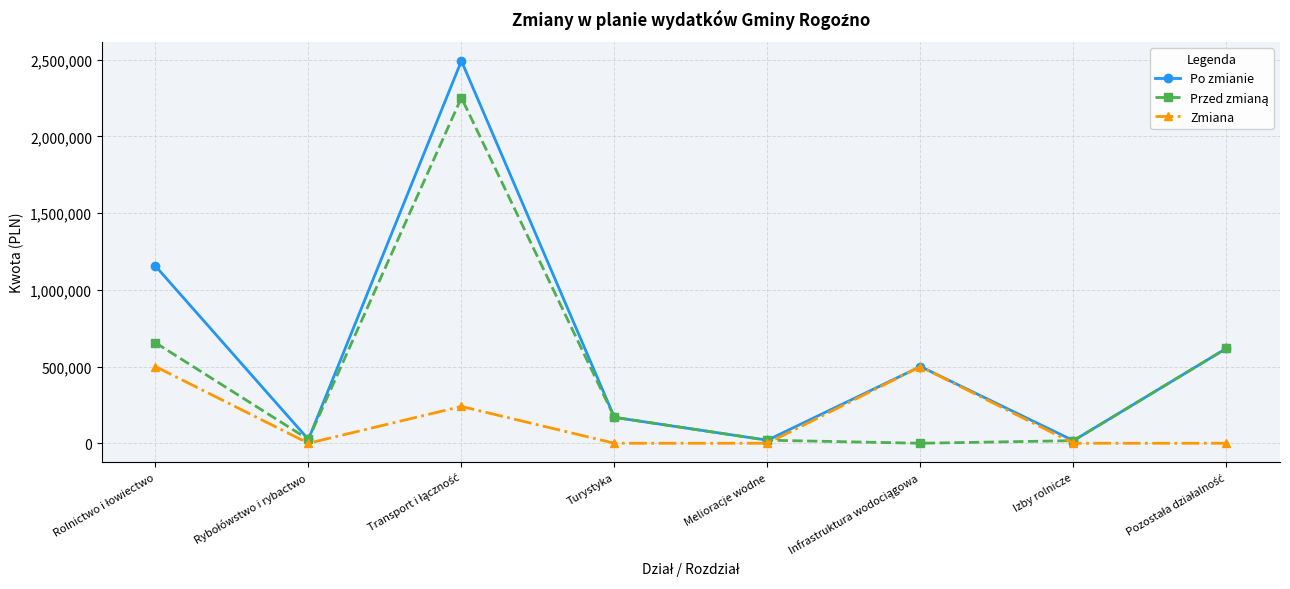

Which series has the widest spread of values?

Po zmianie